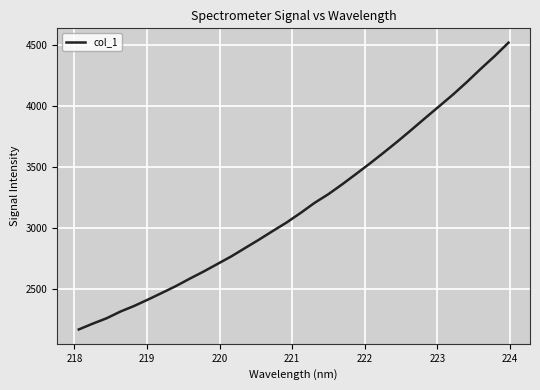

What is the greatest value displayed?

4521.2